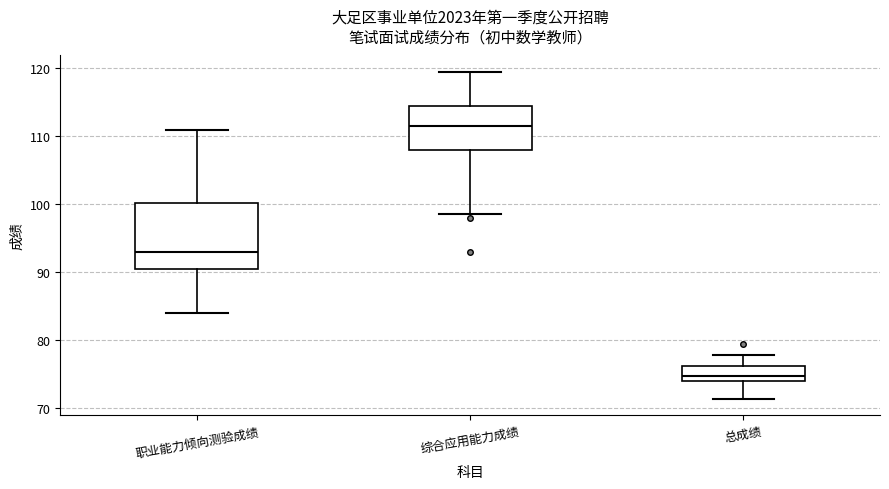

Which box has the highest median line?

综合应用能力成绩